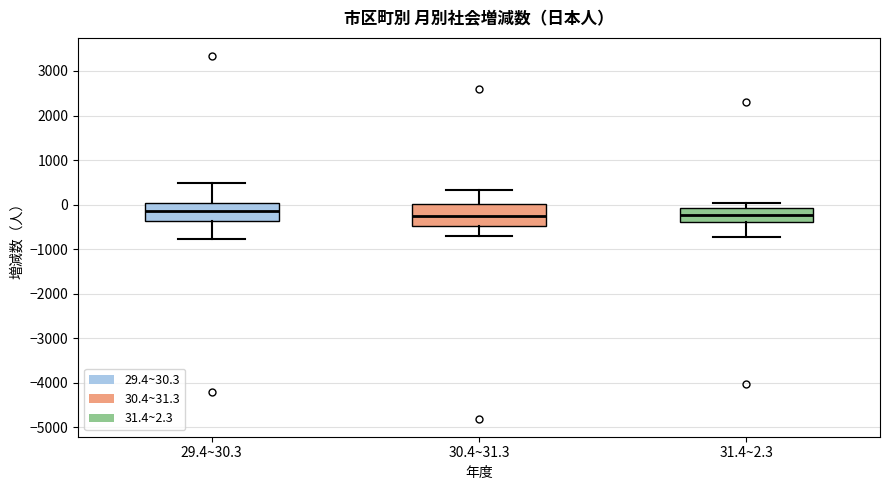

Where does the lower whisker of the box for 30.4~31.3 end on the y-axis? The values are not printed on the chart, so give them approximately, as read against the axis.

-700